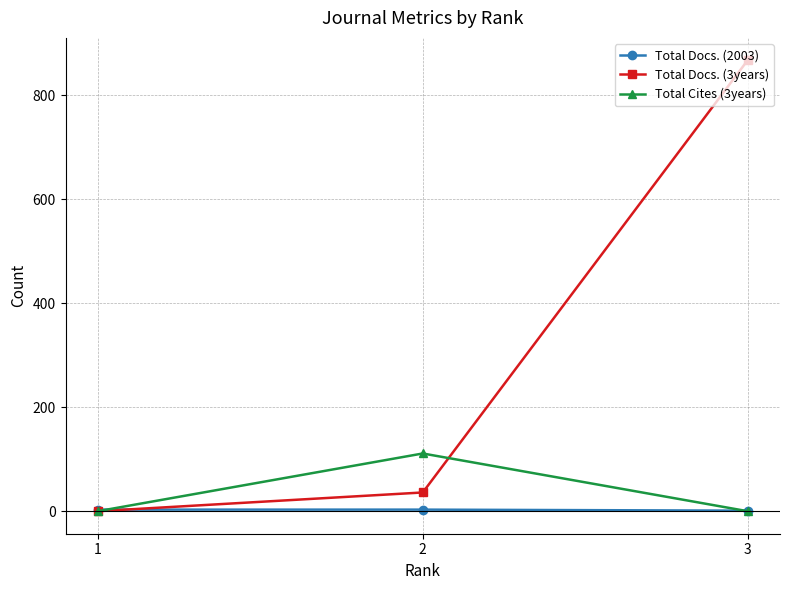

How many lines are shown in the chart?

3